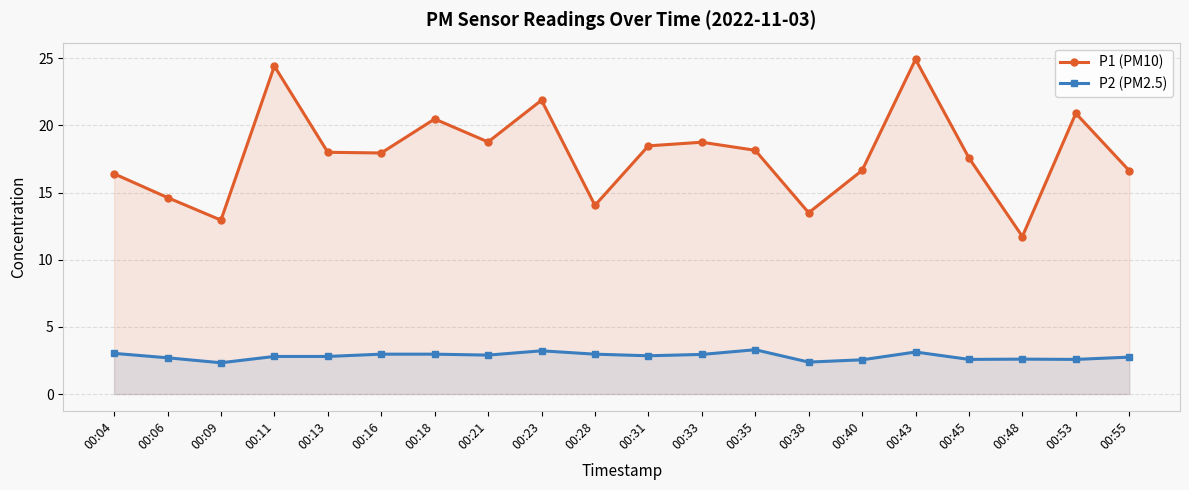

Count the number of categories in the chart.

20